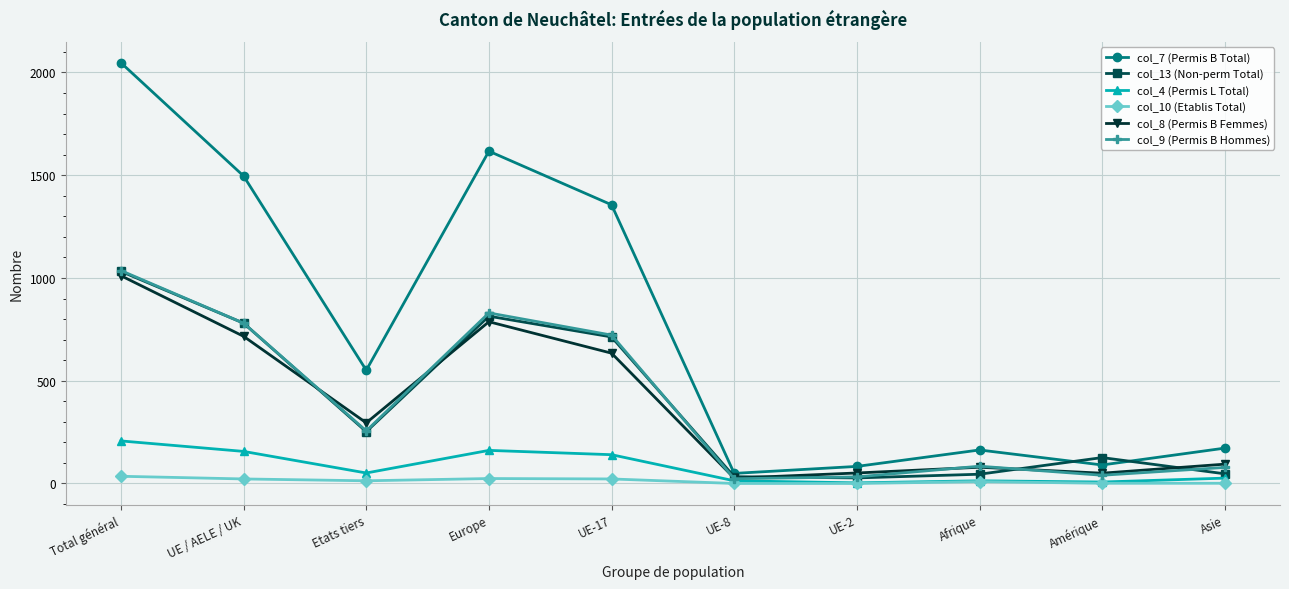

Where is col_8 (Permis B Femmes) nearest to the value 518?

UE-17